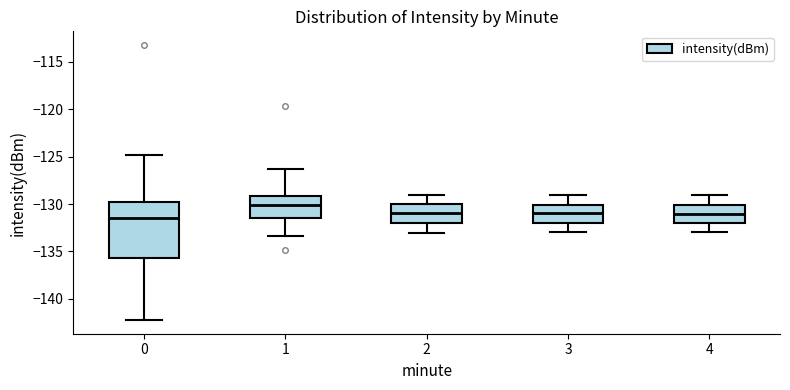

Comparing the boxes themselves (not the whiskers), which one is the tallest?

0